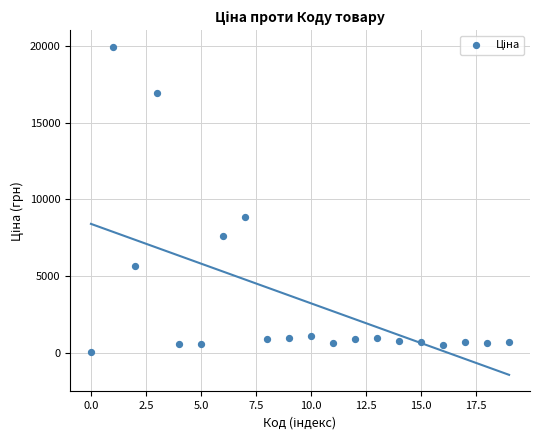

What Y value in the scatter plot is closest to 9998?

8856.7